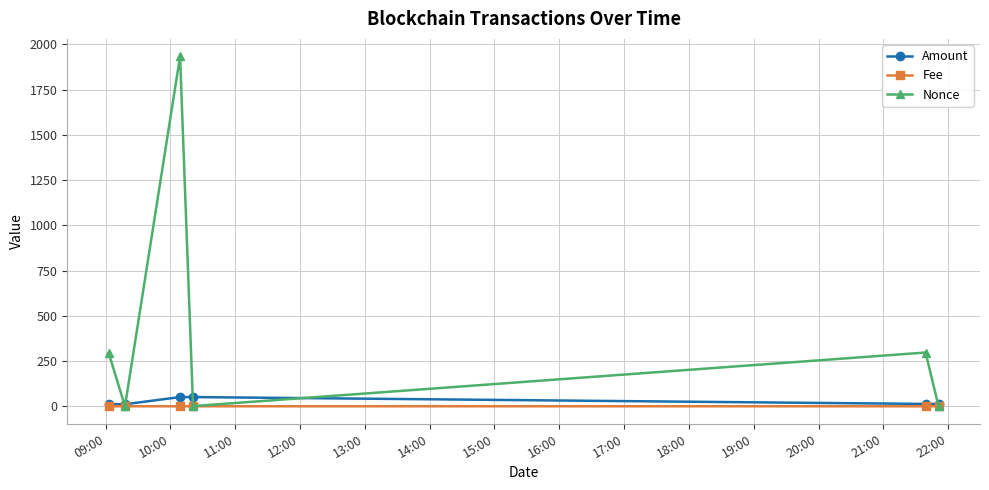

What is the maximum value for Amount?

50.9